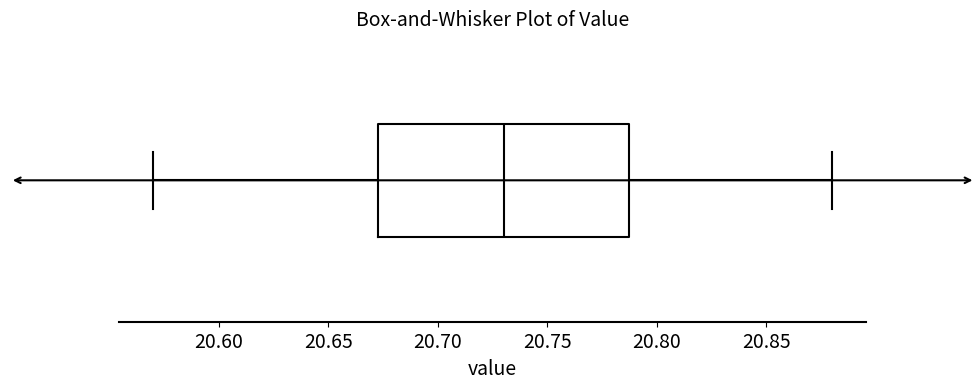

Read this box plot against the x-axis: the position of the median line, the range covered by the box, and the ends of both whiskers. The values are not printed on the chart, so give them approximately, as read against the axis.

median 20.730, box 20.675 to 20.790, whiskers 20.570 to 20.880